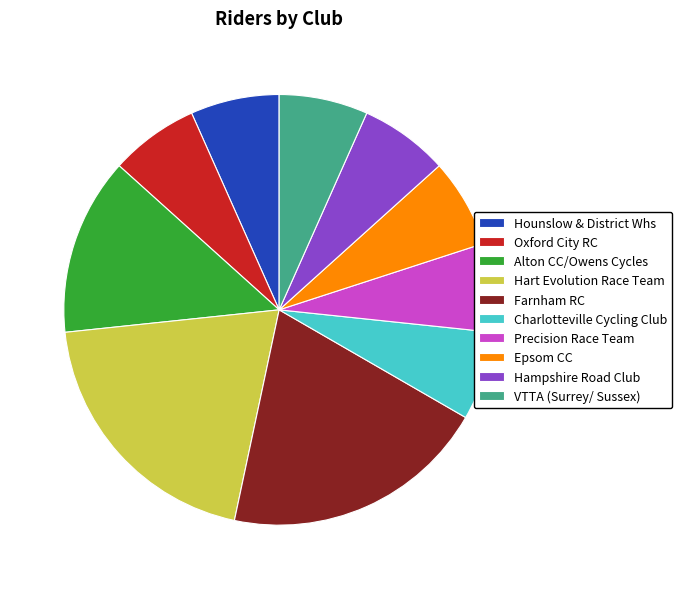

The Alton CC/Owens Cycles slice represents 8% of the pie. True or false?

False